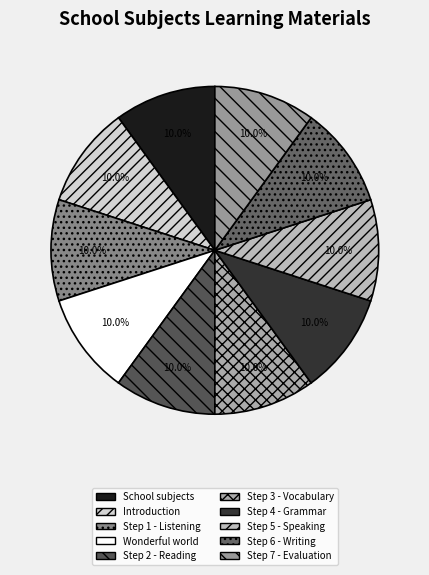

To the nearest percent, what portion does Step 6 - Writing represent?

10%